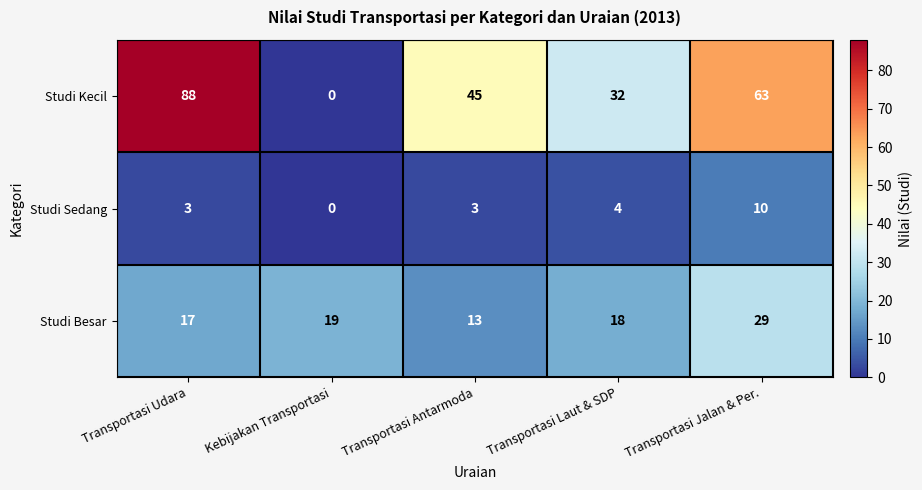

True or false: Studi Kecil has a value of -31 at Kebijakan Transportasi.

False